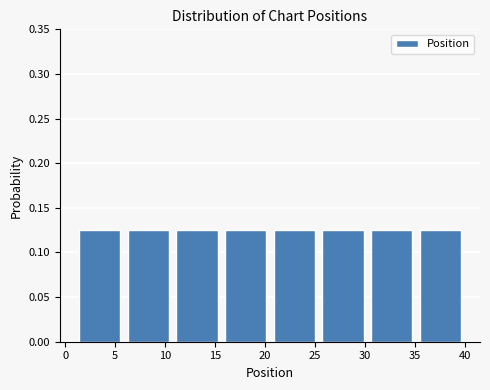

Reading left to right, transcribe this chart: for each bar, give the range it covers on the x-axis and its height. Neither the bar edges nor the heights are printed on the chart, so give them approximately, as read against the axes.

1.0 to 6.0: 0.125
6.0 to 11.0: 0.125
11.0 to 15.5: 0.125
15.5 to 20.5: 0.125
20.5 to 25.5: 0.125
25.5 to 30.5: 0.125
30.5 to 35.0: 0.125
35.0 to 40.0: 0.125